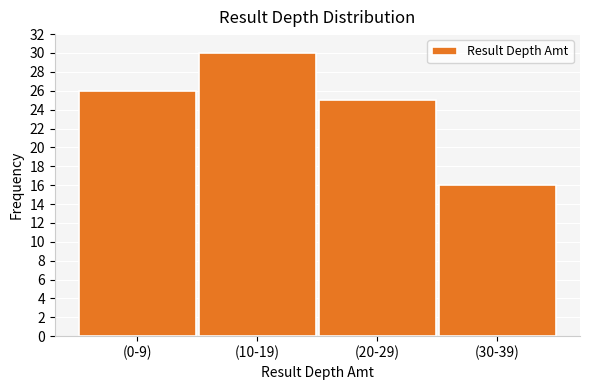

Reading right to left, what are all the values shown in this chart?

16	25	30	26